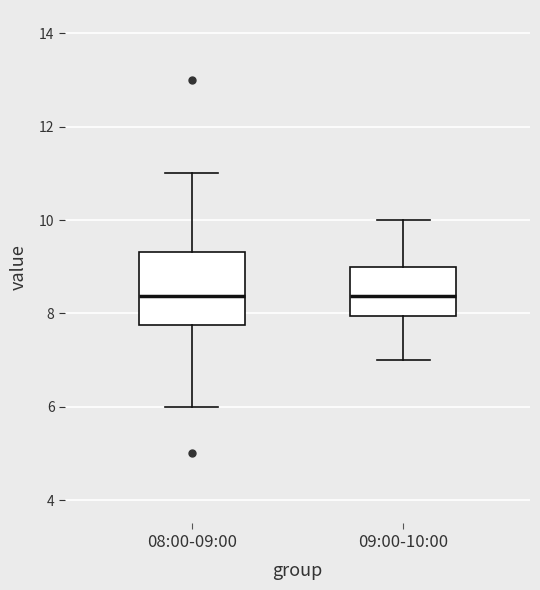

Reading left to right, transcribe this box plot: for each box, give where its median line is, the range the box spans, and where its two whiskers end, as read against the y-axis. The values are not printed on the chart, so give them approximately, as read against the axis.

08:00-09:00: median 8.4, box 7.8 to 9.4, whiskers 6.0 to 11.0
09:00-10:00: median 8.4, box 8.0 to 9.0, whiskers 7.0 to 10.0